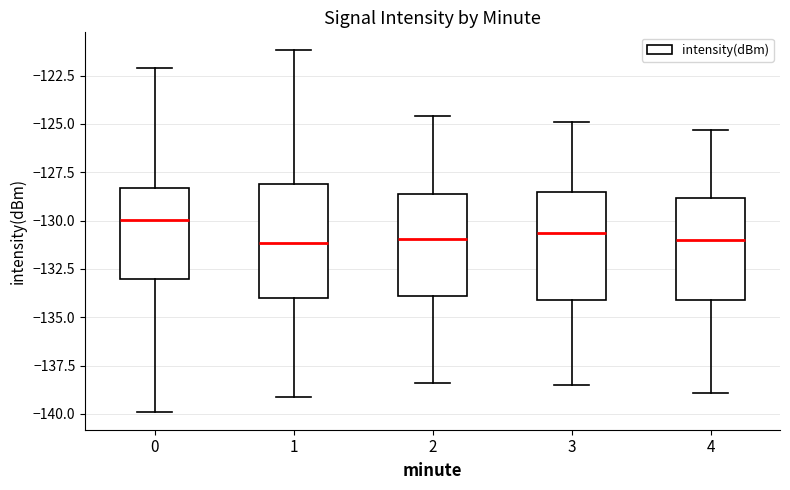

Reading left to right, transcribe this box plot: for each box, give where its median line is, the range the box spans, and where its two whiskers end, as read against the y-axis. The values are not printed on the chart, so give them approximately, as read against the axis.

0: median -130.0, box -133.0 to -128.5, whiskers -140.0 to -122.0
1: median -131.0, box -134.0 to -128.0, whiskers -139.0 to -121.0
2: median -131.0, box -134.0 to -128.5, whiskers -138.5 to -124.5
3: median -130.5, box -134.0 to -128.5, whiskers -138.5 to -125.0
4: median -131.0, box -134.0 to -129.0, whiskers -139.0 to -125.5